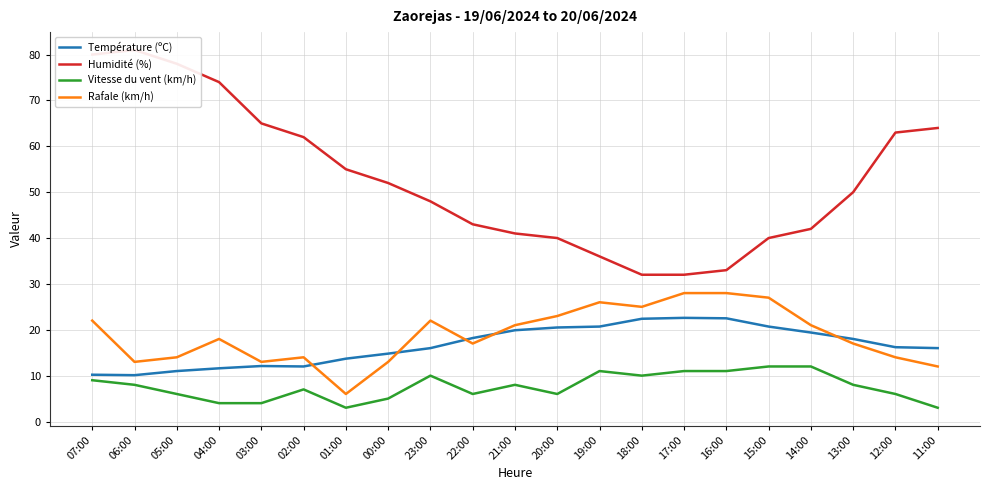

How many values in the Rafale (km/h) series are below 18?

10